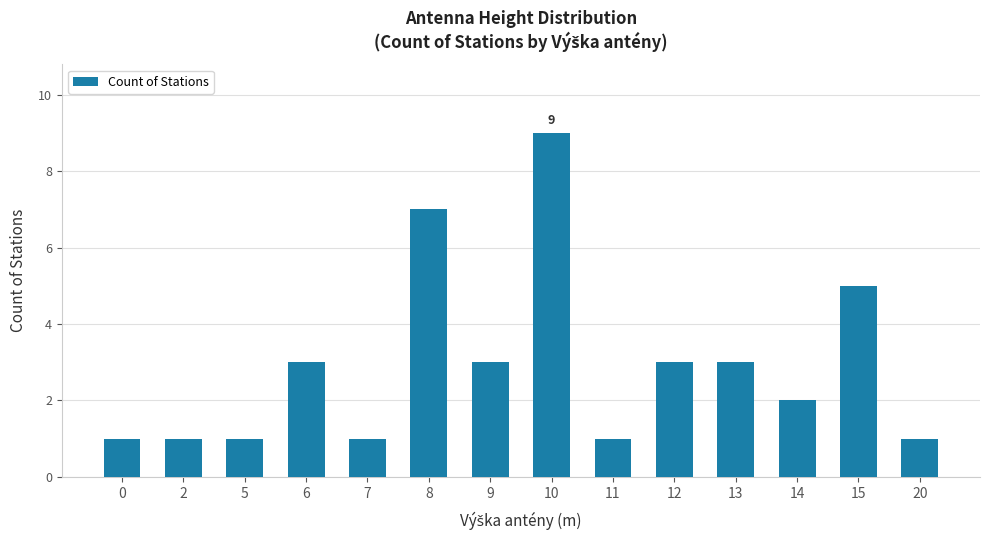

Approximately how many times larger is the value at 10 compared to 5?

9.0